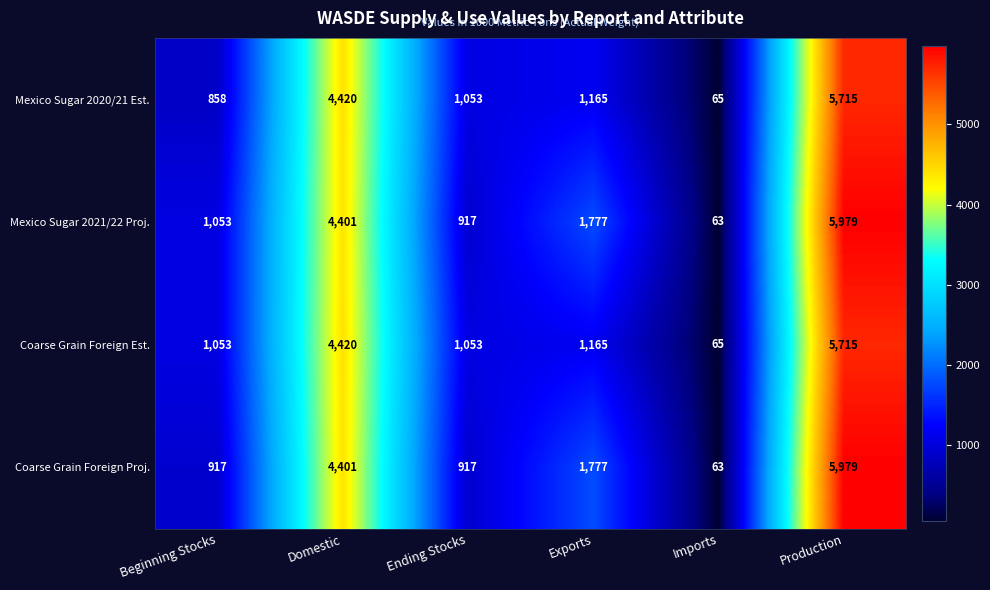

At which category is the sum across all series the highest?

Production